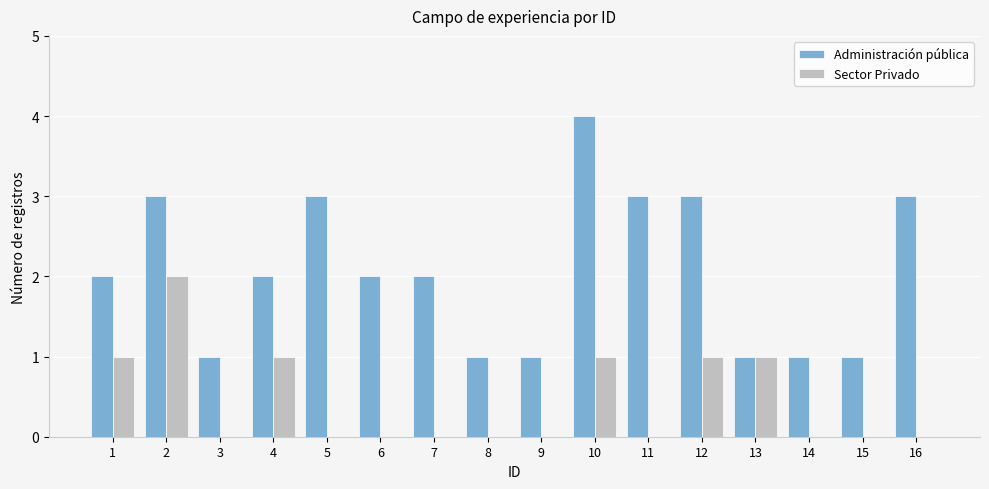

Reading left to right, extract all data points from this chart.

Administración pública: 2	3	1	2	3	2	2	1	1	4	3	3	1	1	1	3
Sector Privado: 1	2	0	1	0	0	0	0	0	1	0	1	1	0	0	0